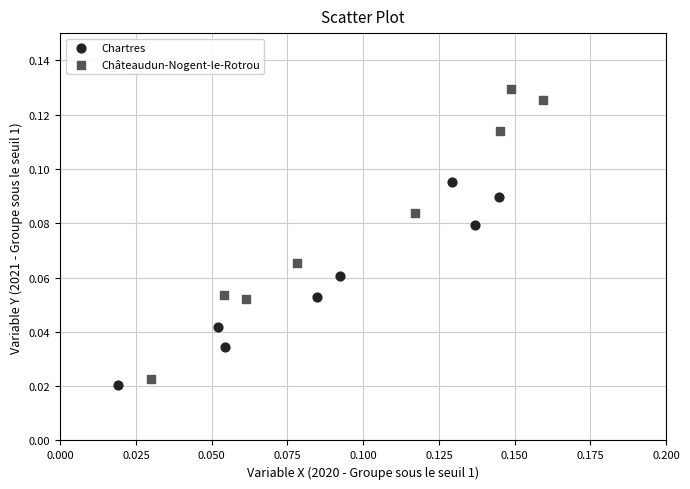

Which series has the widest spread of Y values?

Châteaudun-Nogent-le-Rotrou